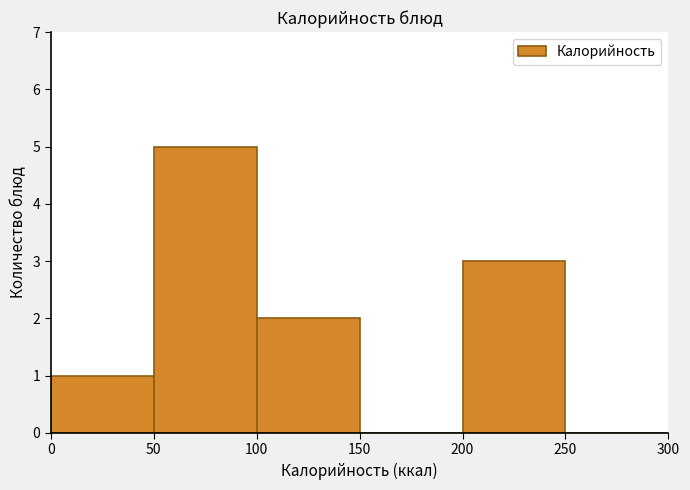

Which range on the x-axis has the tallest bar?

50 to 100